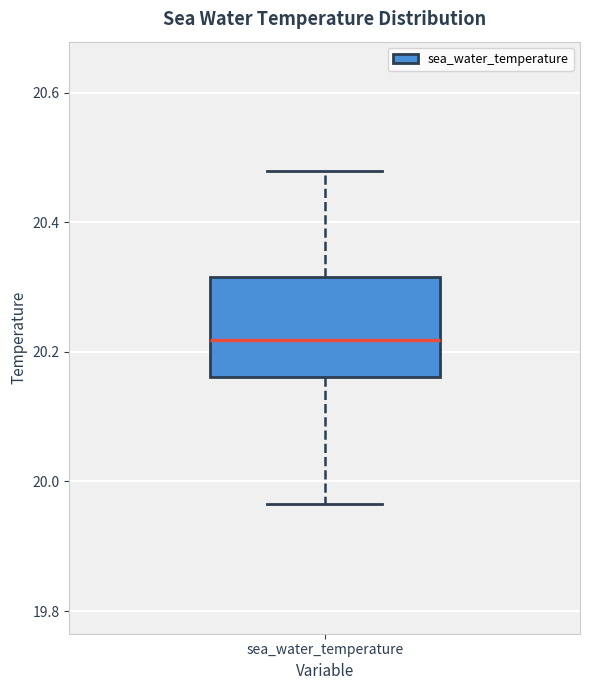

Transcribe this box plot: give where the median line is, the range the box spans, and where the two whiskers end, as read against the y-axis. The values are not printed on the chart, so give them approximately, as read against the axis.

median 20.22, box 20.16 to 20.32, whiskers 19.96 to 20.48